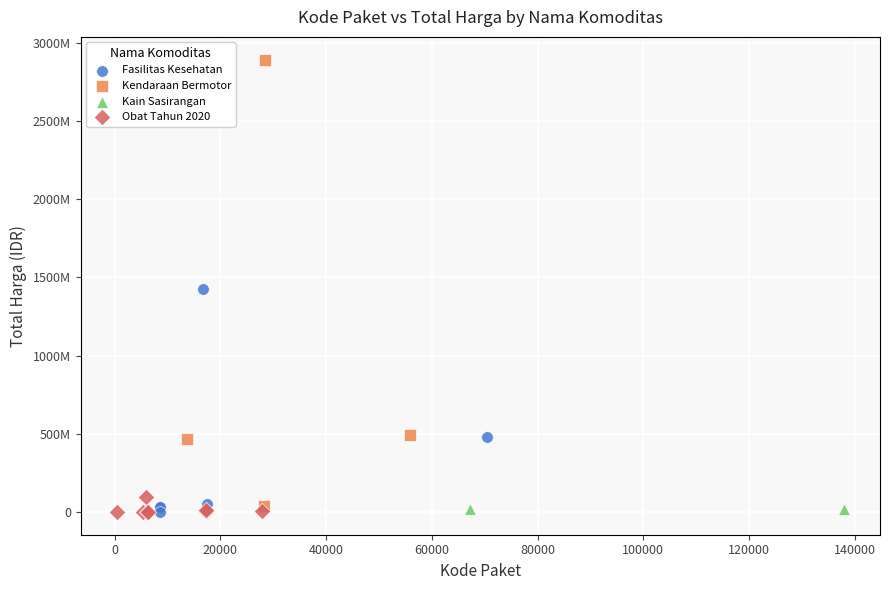

Which series contains the highest Y value?

Kendaraan Bermotor